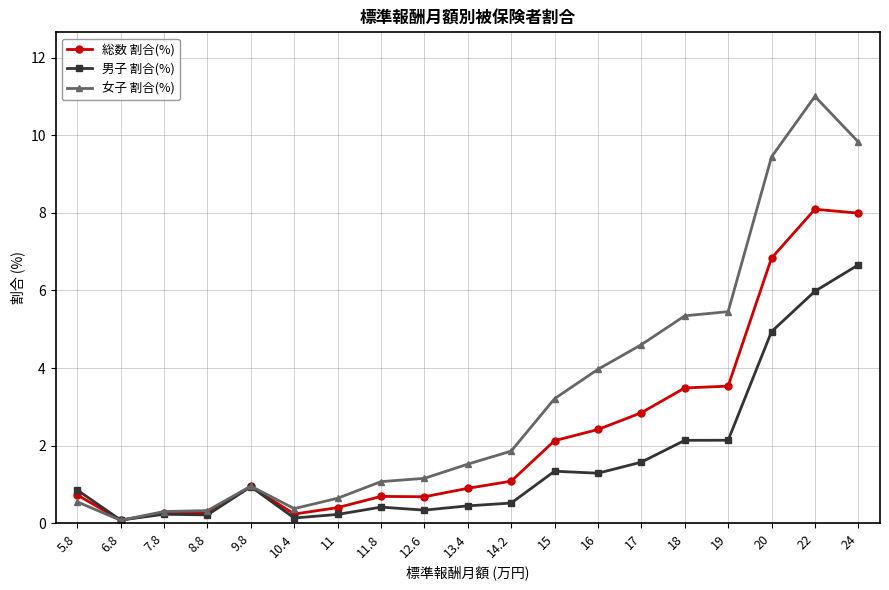

What is the sum of the 総数 割合(%) values at 11.8 and 18?

4.2